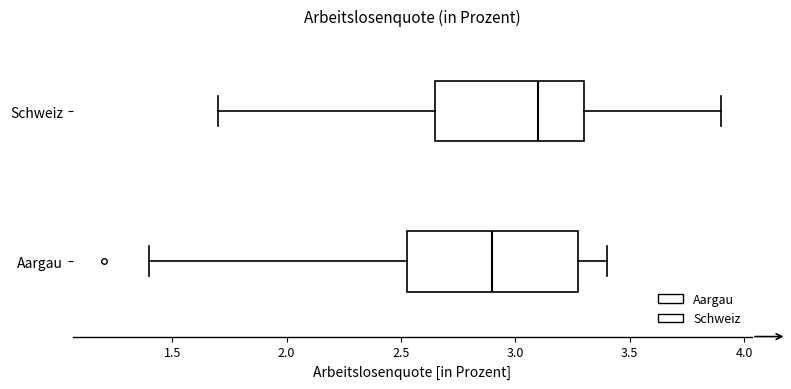

Comparing the boxes themselves (not the whiskers), which one is the widest?

Aargau